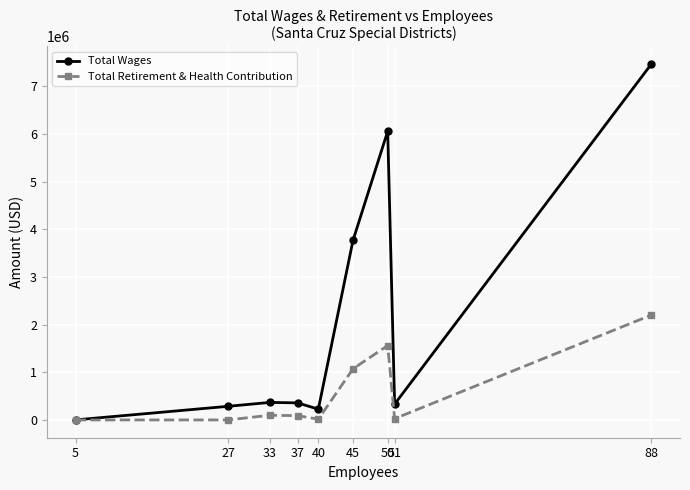

The value of Total Retirement & Health Contribution at 45 is 1072435. True or false?

True